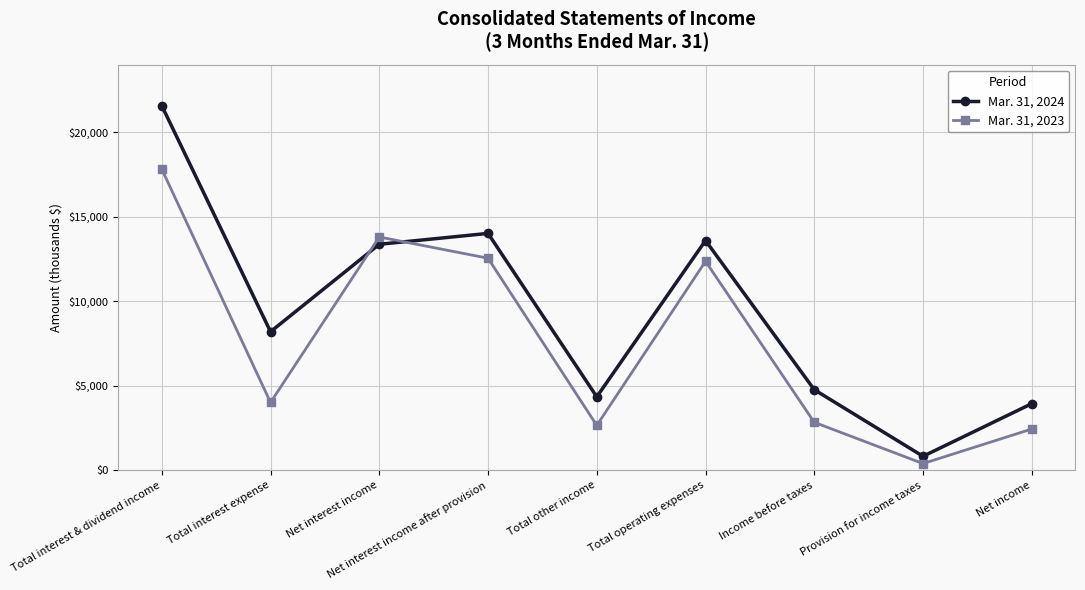

What is the minimum value for Mar. 31, 2023?

396